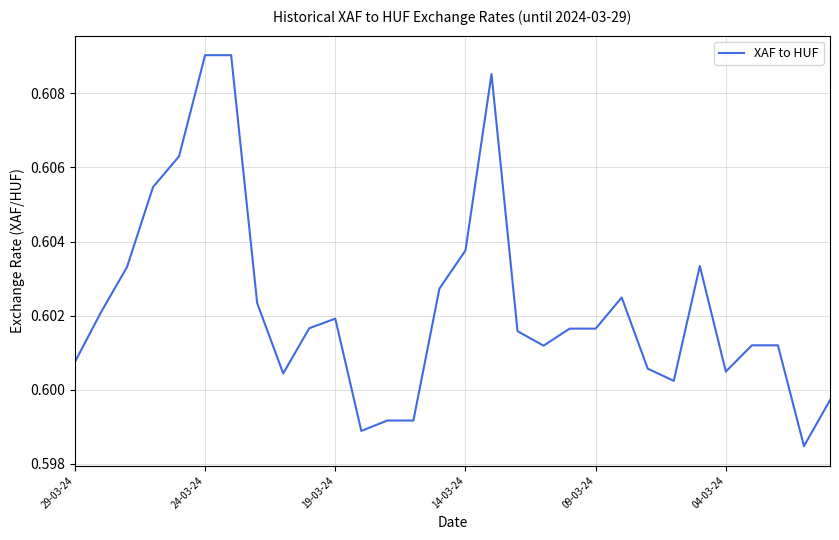

Is this an area chart (filled region under the line)?

No